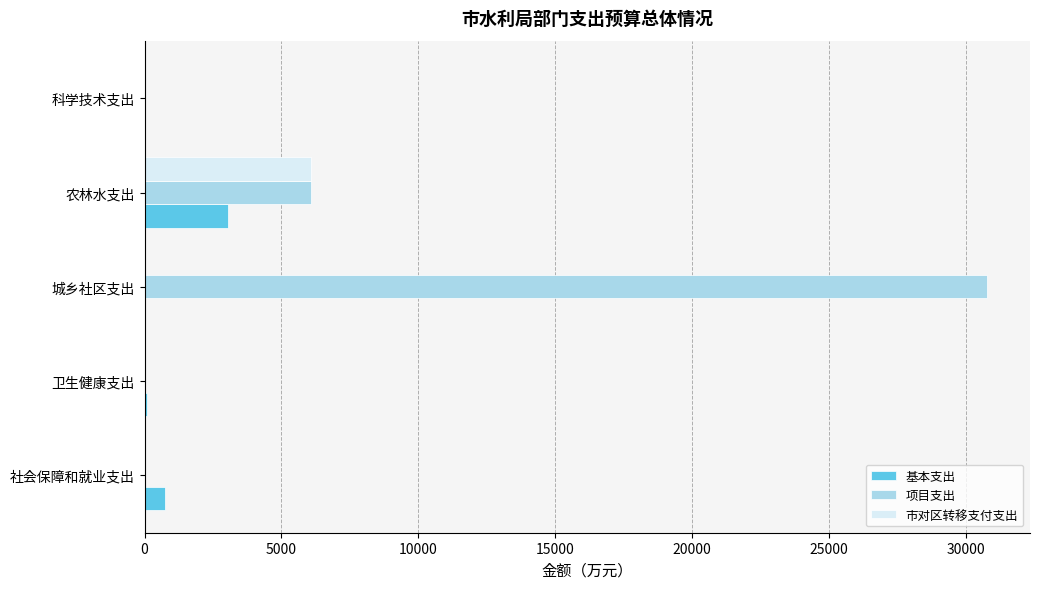

What value does the 基本支出 series have at 社会保障和就业支出?

729.2